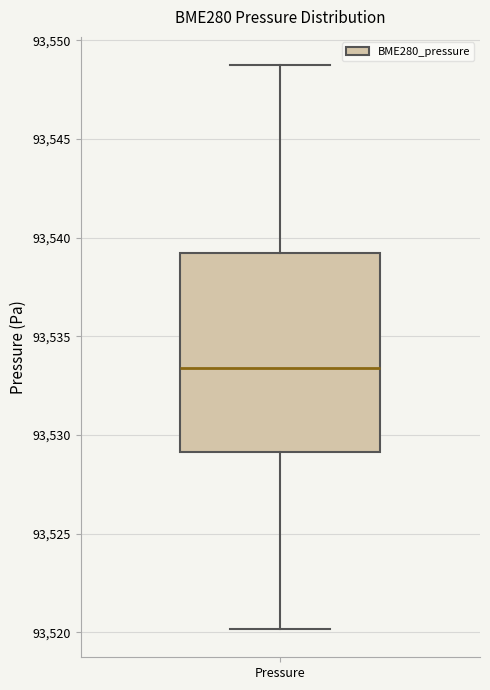

Where does the lower whisker of the box for Pressure end on the y-axis? The values are not printed on the chart, so give them approximately, as read against the axis.

93520.0